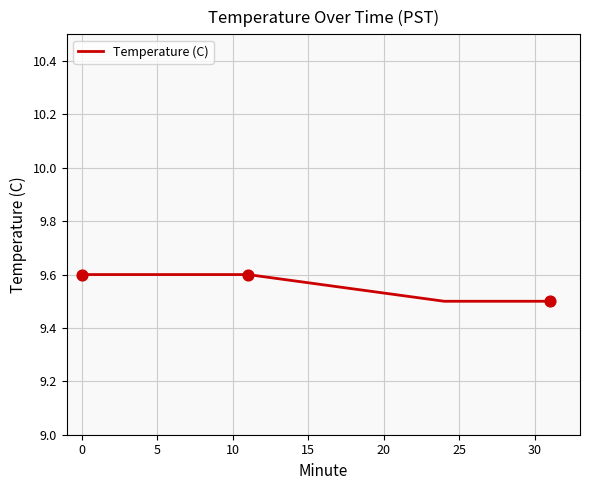

What is the maximum value shown in the chart?

9.6